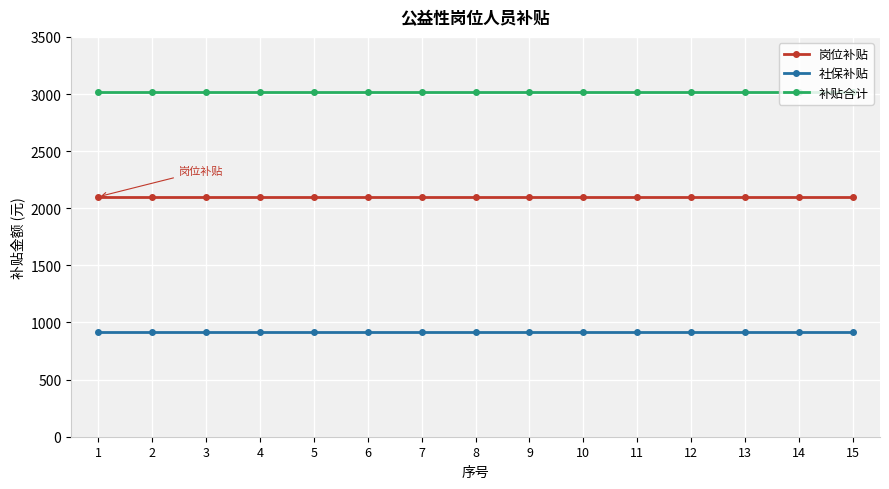

What is the sum of the 社保补贴 values at 4 and 15?

1829.9